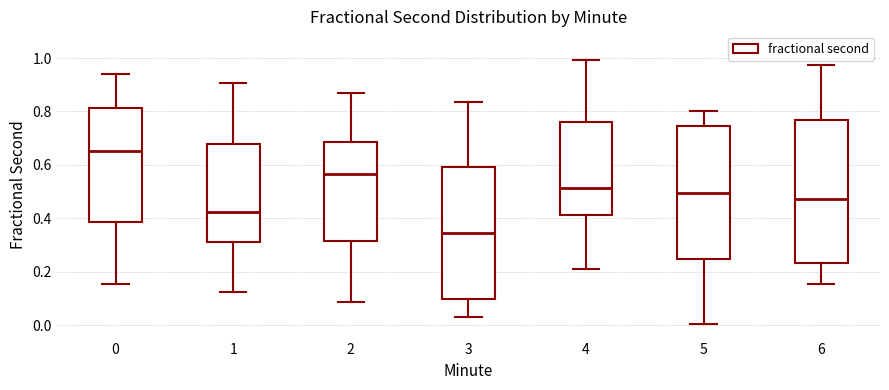

Which box's median line is the lowest?

3